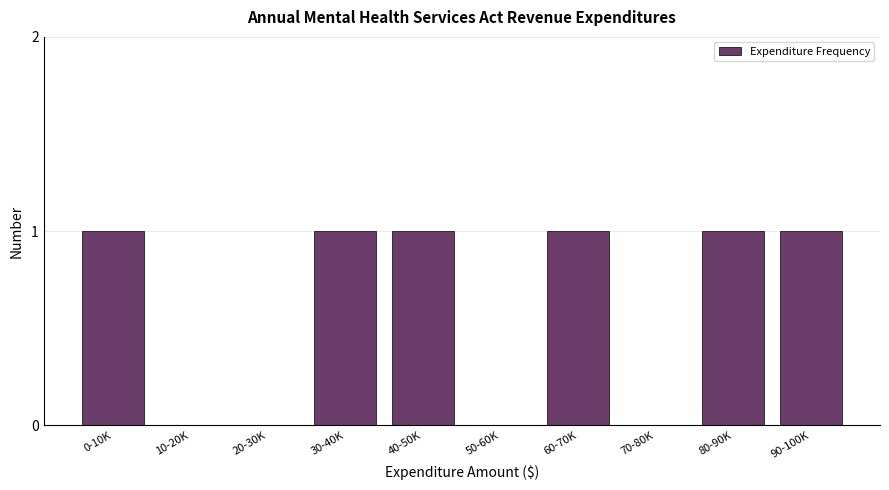

Reading left to right, transcribe all the data shown in this chart.

0-10K=1	10-20K=0	20-30K=0	30-40K=1	40-50K=1	50-60K=0	60-70K=1	70-80K=0	80-90K=1	90-100K=1